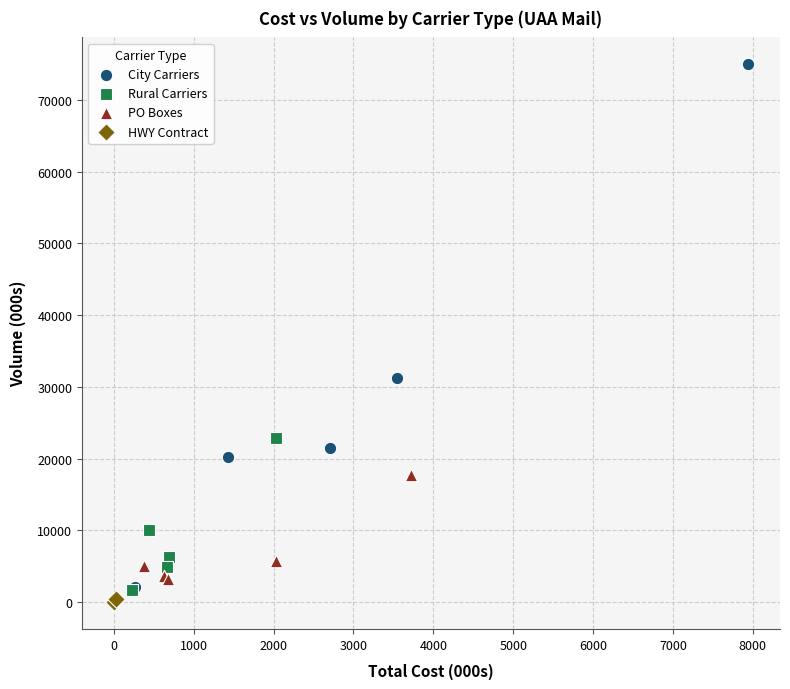

What are all the series names shown in the legend?

City Carriers, Rural Carriers, PO Boxes, HWY Contract